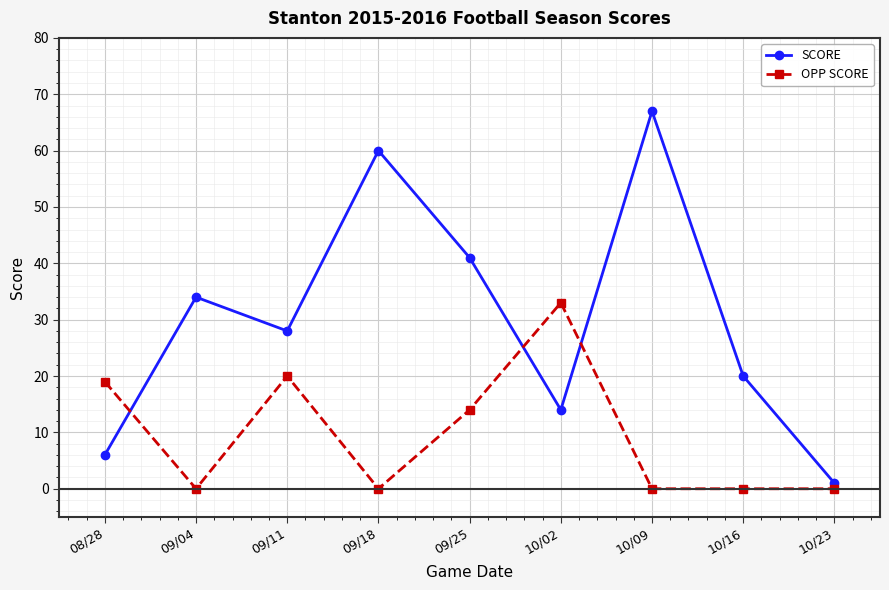

What is the minimum value for SCORE?

1